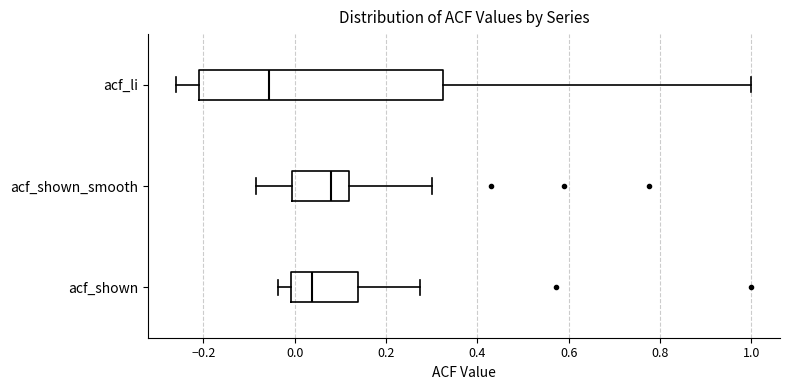

Where is the right edge of the box for acf_li on the x-axis? The values are not printed on the chart, so give them approximately, as read against the axis.

0.32